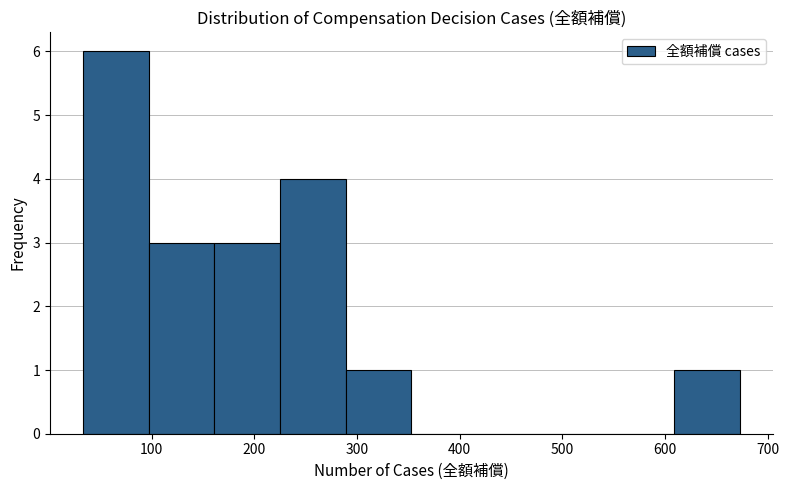

Reading left to right, transcribe this chart: for each bar, give the range it covers on the x-axis and its height. Neither the bar edges nor the heights are printed on the chart, so give them approximately, as read against the axes.

33 to 97: 6
97 to 161: 3
161 to 225: 3
225 to 289: 4
289 to 353: 1
353 to 417: 0
417 to 481: 0
481 to 545: 0
545 to 609: 0
609 to 673: 1